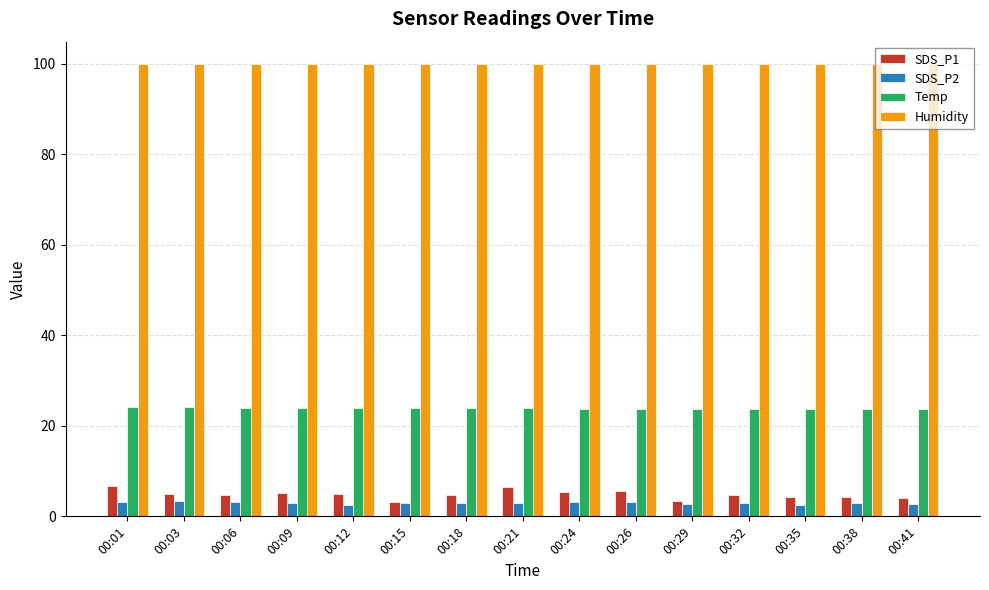

Which series has the largest range (max minus min)?

SDS_P1